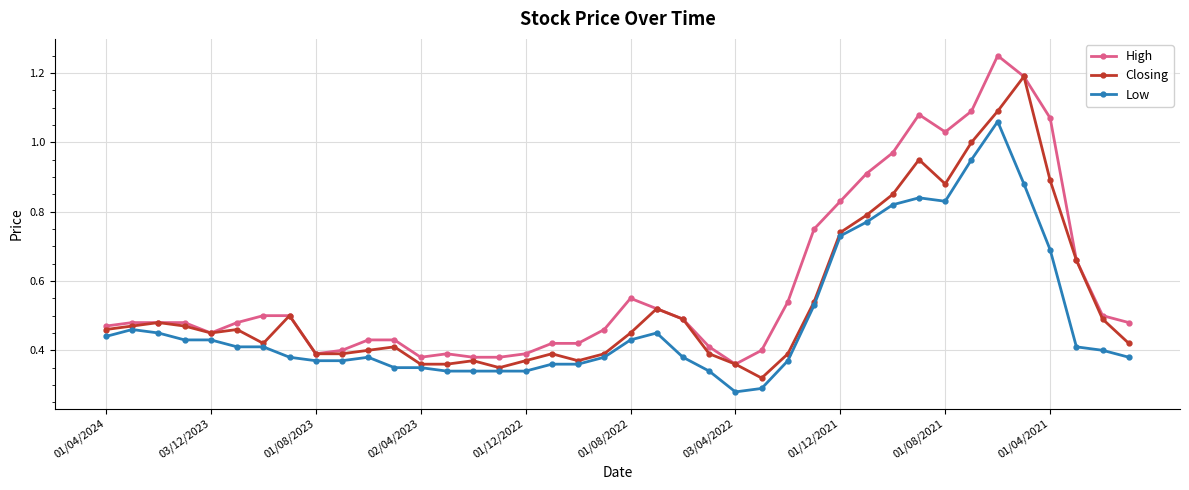

Rank the series by their maximum value, from highest to lowest.

High, Closing, Low